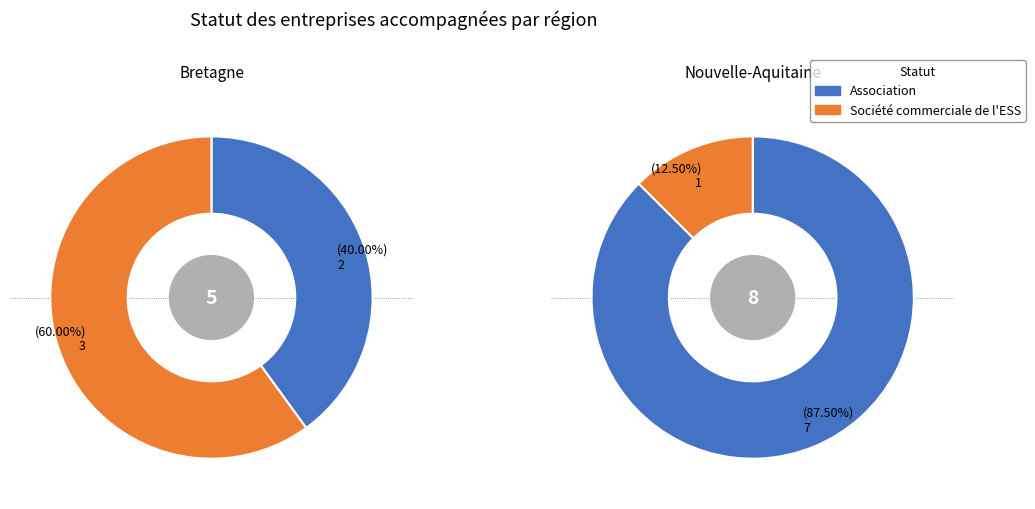

Is Société commerciale de l'ESS the majority of the pie?

No